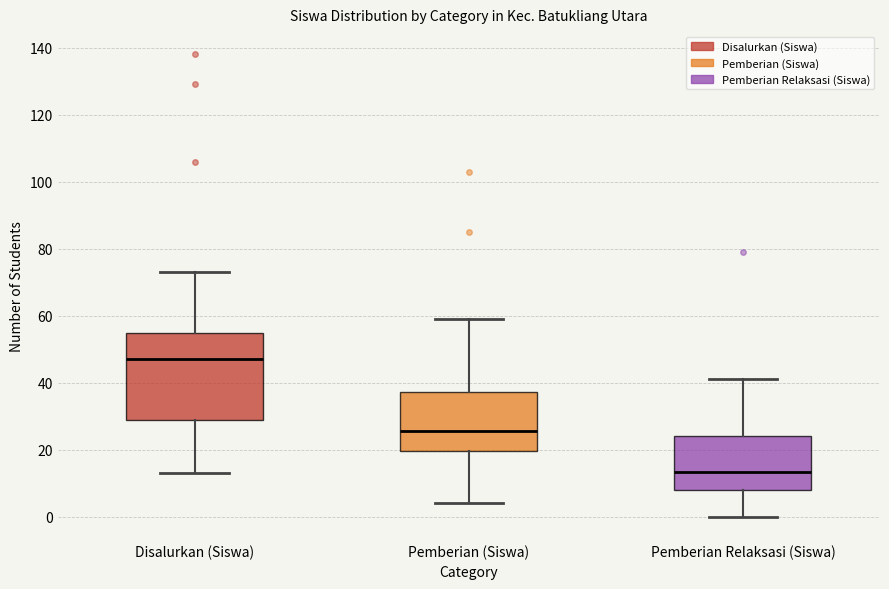

Which box is the tallest, from its lower edge to its upper edge?

Disalurkan (Siswa)